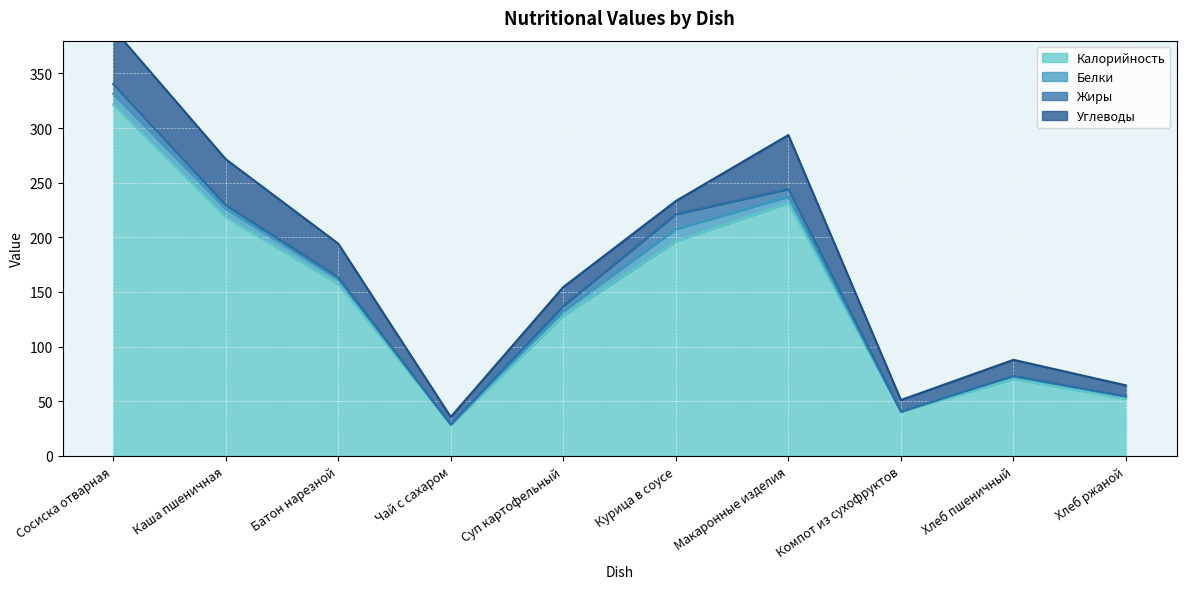

Where is the first local minimum for Белки?

Чай с сахаром